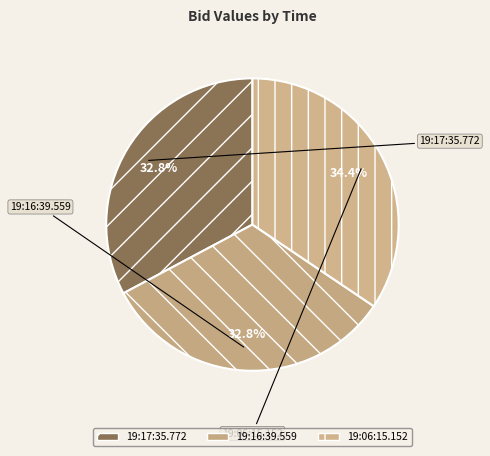

How many slices are in this pie chart?

3